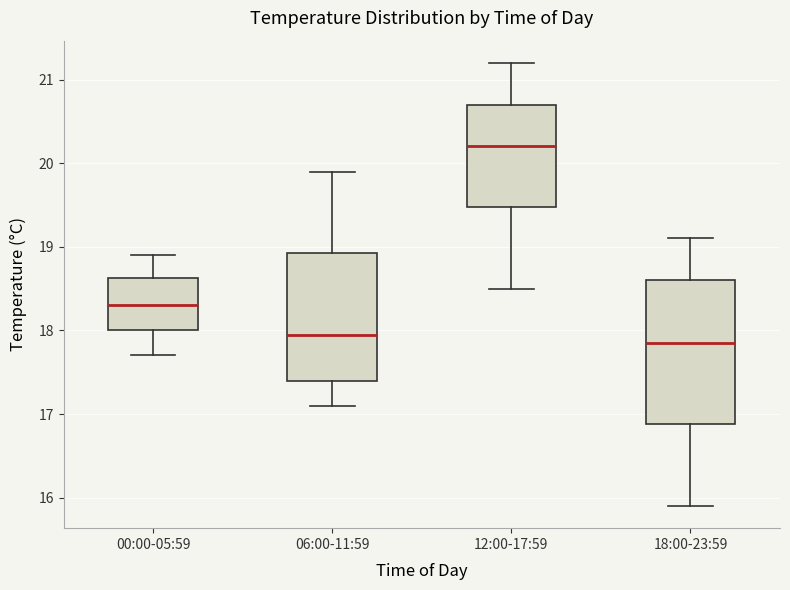

Where does the lower whisker of the box for 00:00-05:59 end on the y-axis? The values are not printed on the chart, so give them approximately, as read against the axis.

17.7